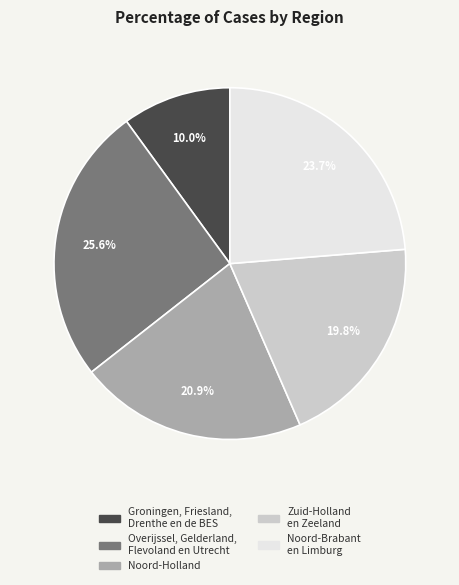

How many segments does this pie chart have?

5